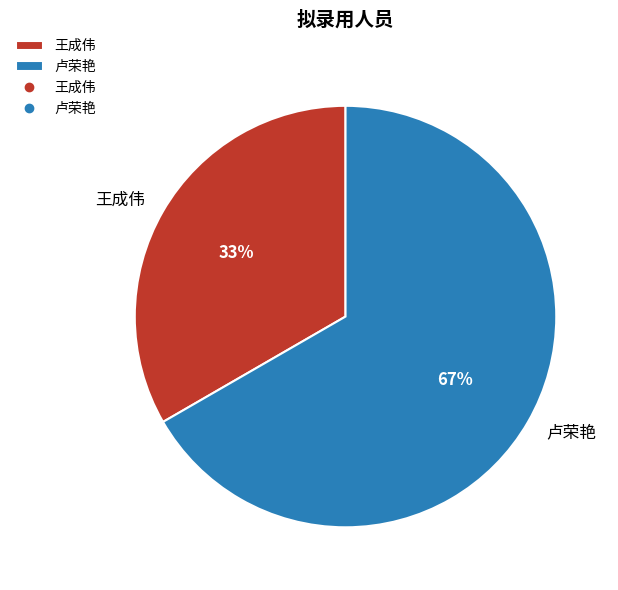

To the nearest percent, what is the combined percentage of 王成伟 and 卢荣艳?

100%